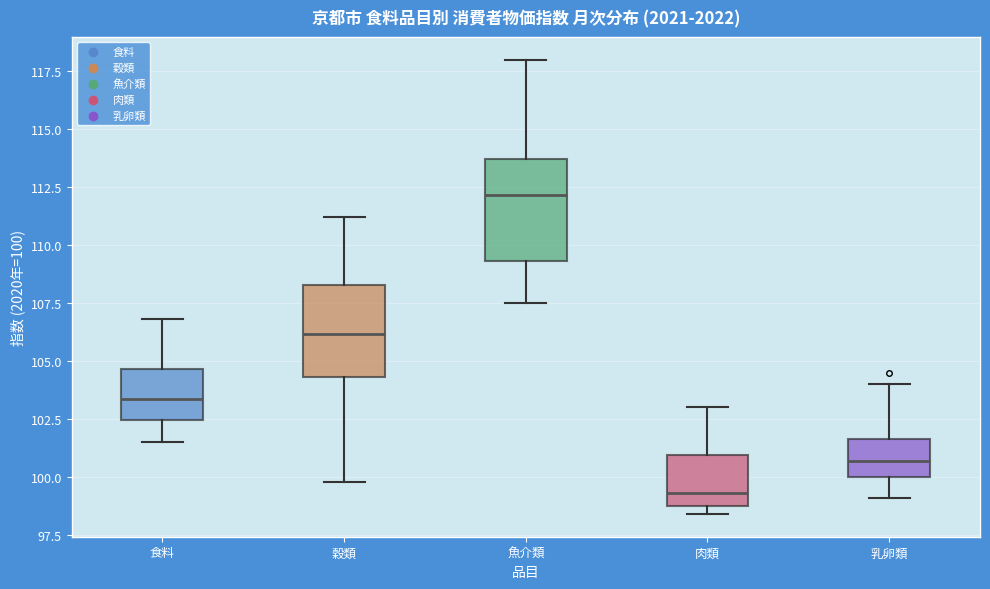

Reading left to right, transcribe this box plot: for each box, give where its median line is, the range the box spans, and where its two whiskers end, as read against the y-axis. The values are not printed on the chart, so give them approximately, as read against the axis.

食料: median 103.5, box 102.5 to 104.5, whiskers 101.5 to 107.0
穀類: median 106.0, box 104.5 to 108.5, whiskers 100.0 to 111.0
魚介類: median 112.0, box 109.5 to 113.5, whiskers 107.5 to 118.0
肉類: median 99.5, box 99.0 to 101.0, whiskers 98.5 to 103.0
乳卵類: median 100.5, box 100.0 to 101.5, whiskers 99.0 to 104.0